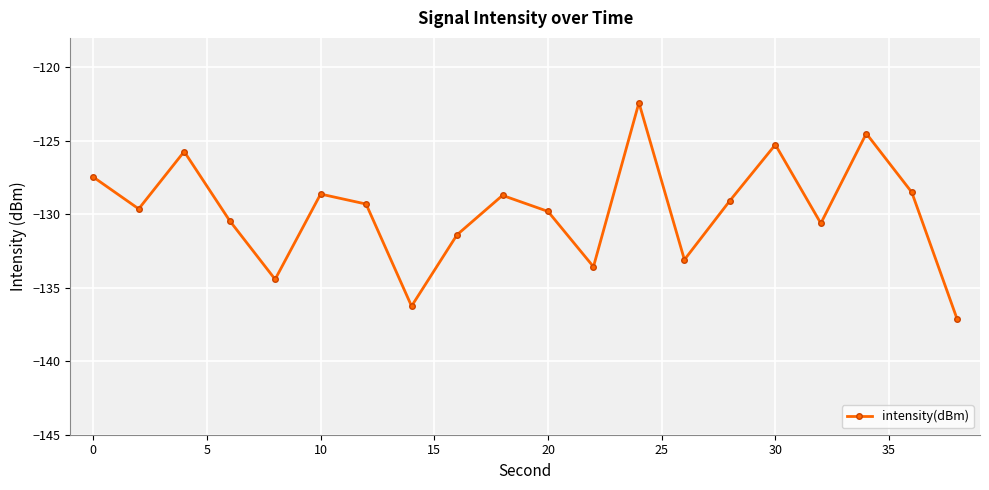

What is the value of the 1st point from the left?

-127.5